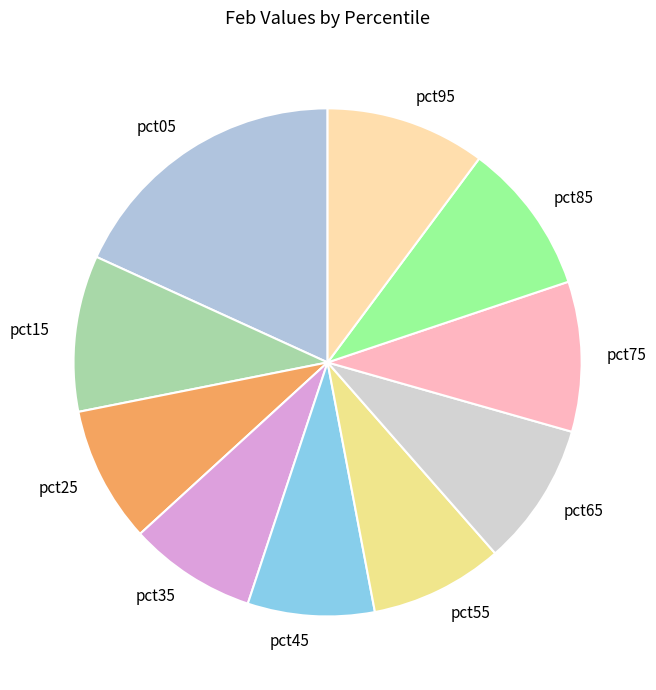

What is the ratio of the value at pct45 to the value at pct65?

0.9